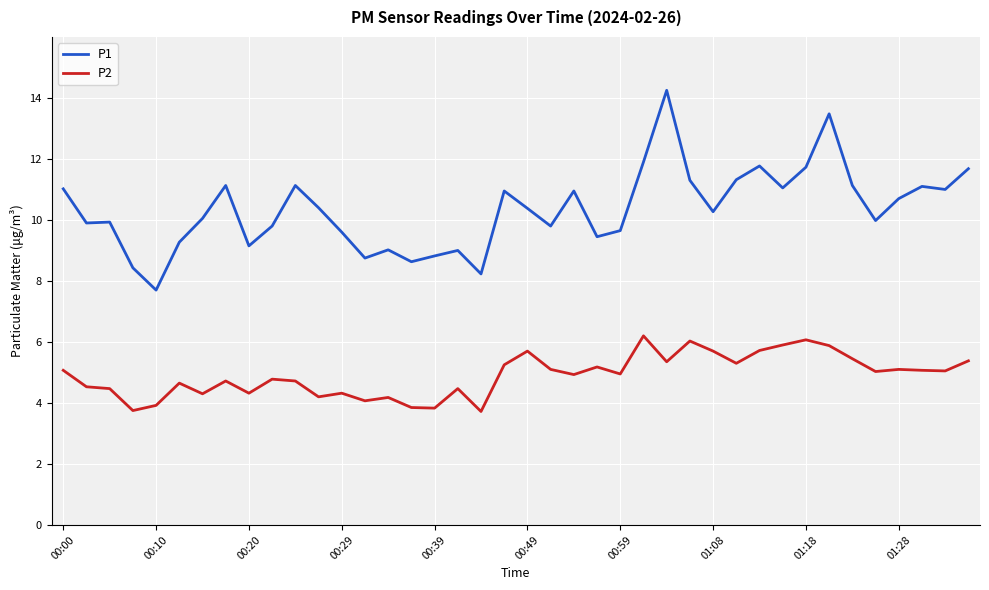

Which series has the widest spread of values?

P1